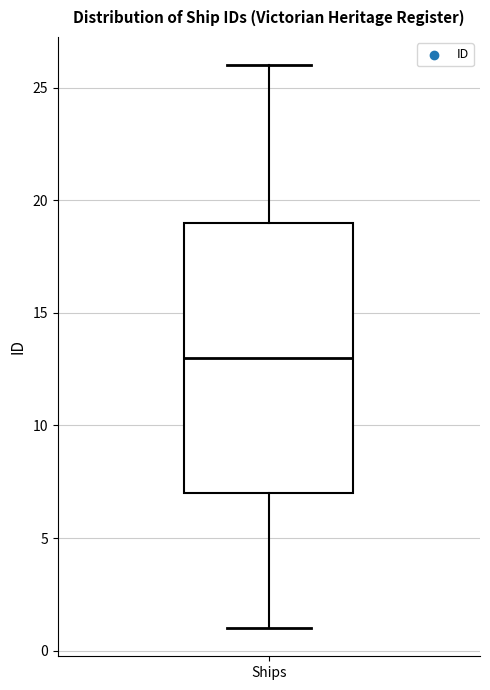

Transcribe this box plot: give where the median line is, the range the box spans, and where the two whiskers end, as read against the y-axis. The values are not printed on the chart, so give them approximately, as read against the axis.

median 13, box 7 to 19, whiskers 1 to 26